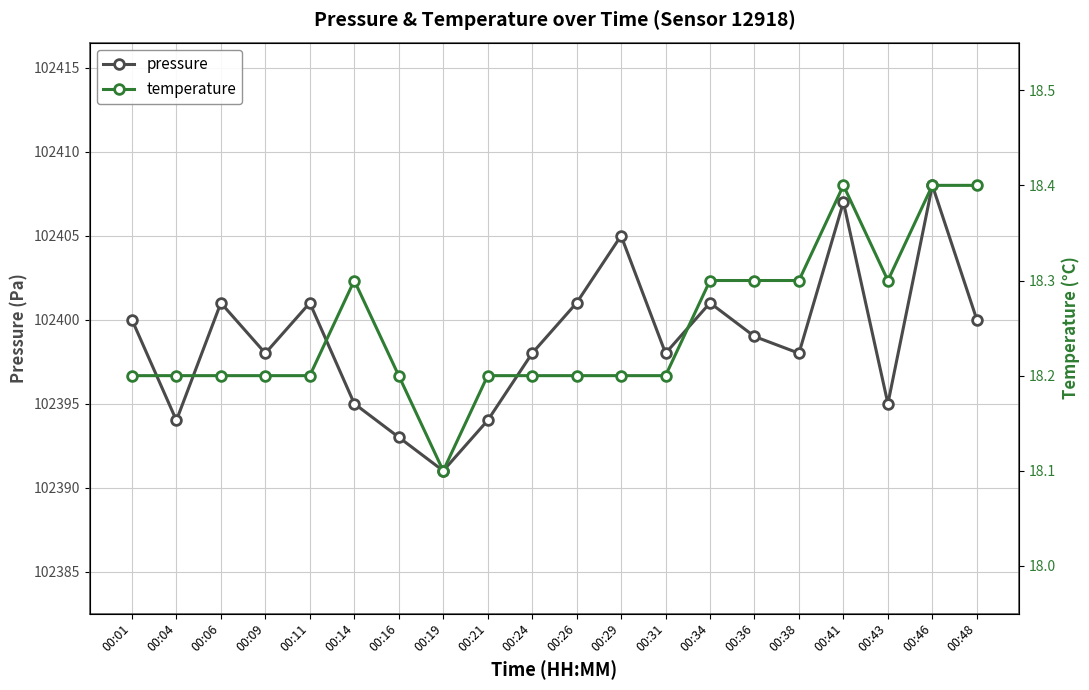

What is the approximate value of pressure at 00:38?

102398